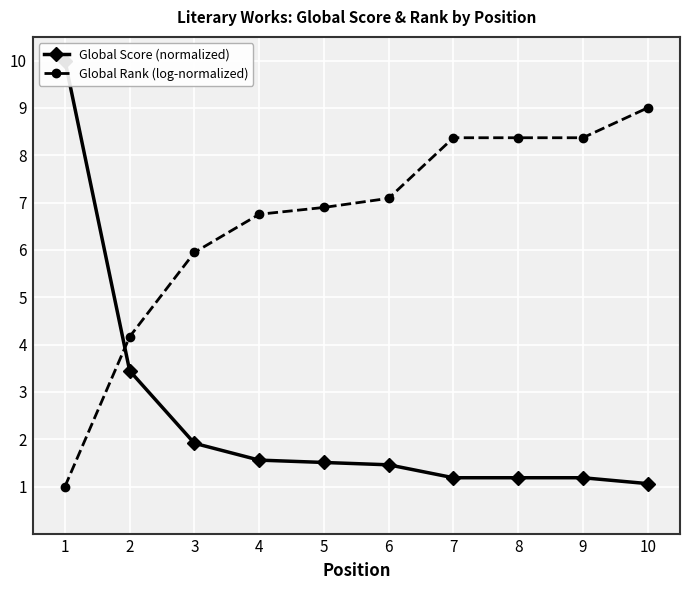

True or false: Global Rank (log-normalized) has more than 1 points higher than both neighbors.

False